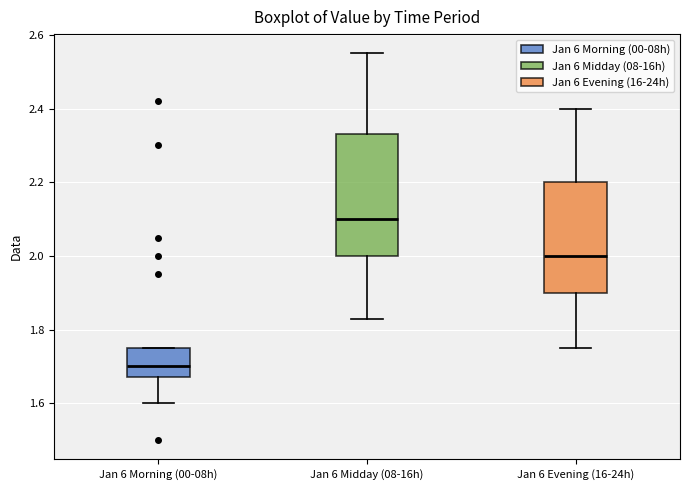

Reading left to right, transcribe this box plot: for each box, give where its median line is, the range the box spans, and where its two whiskers end, as read against the y-axis. The values are not printed on the chart, so give them approximately, as read against the axis.

Jan 6 Morning (00-08h): median 1.70, box 1.68 to 1.76, whiskers 1.60 to 1.76
Jan 6 Midday (08-16h): median 2.10, box 2.00 to 2.34, whiskers 1.84 to 2.56
Jan 6 Evening (16-24h): median 2.00, box 1.90 to 2.20, whiskers 1.76 to 2.40